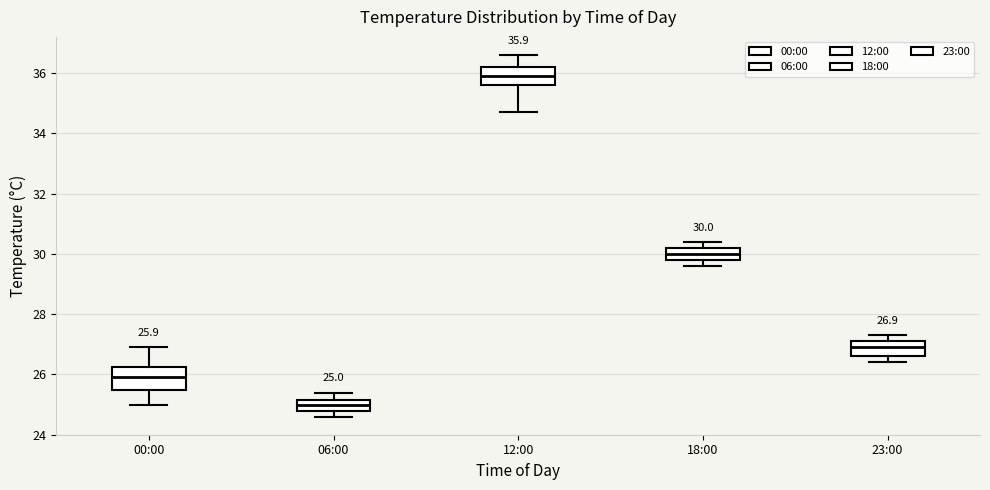

Which box's median line is the highest?

12:00